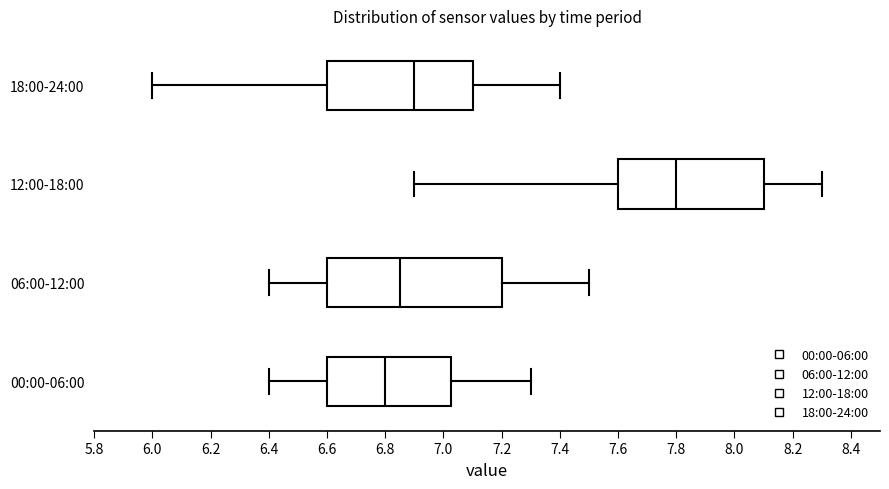

Which box's median line is the furthest to the left?

00:00-06:00